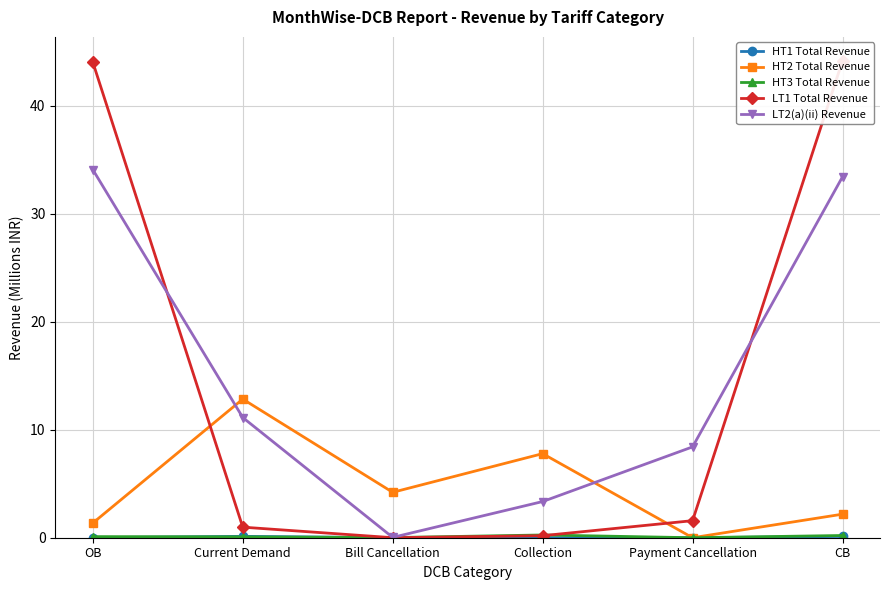

What is the difference between the second highest and second lowest values in the LT1 Total Revenue series?

43.8